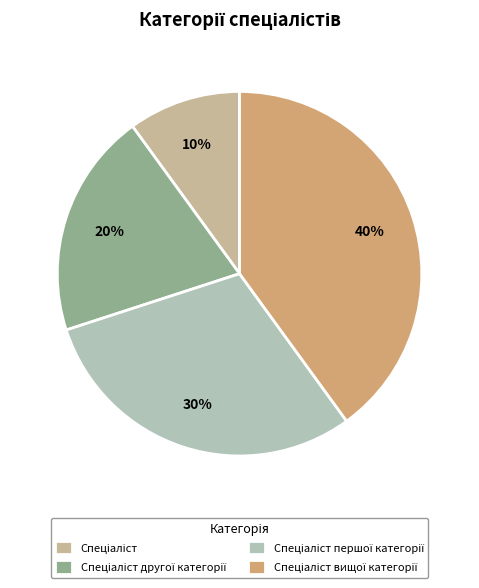

To the nearest percent, what is the difference between the largest and smallest slice percentages?

30%